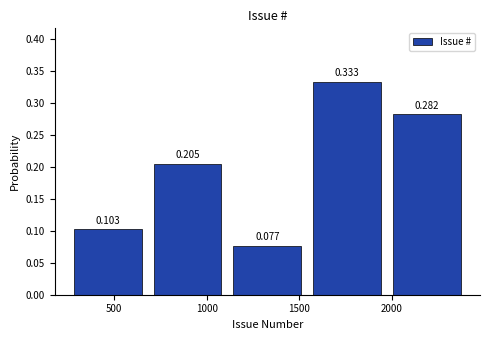

Which range on the x-axis has the tallest bar?

1550 to 1950